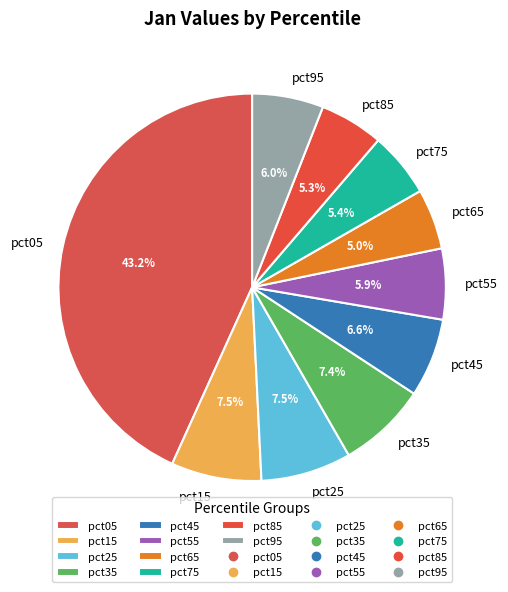

To the nearest percent, what is the combined percentage of pct75 and pct15?

13%